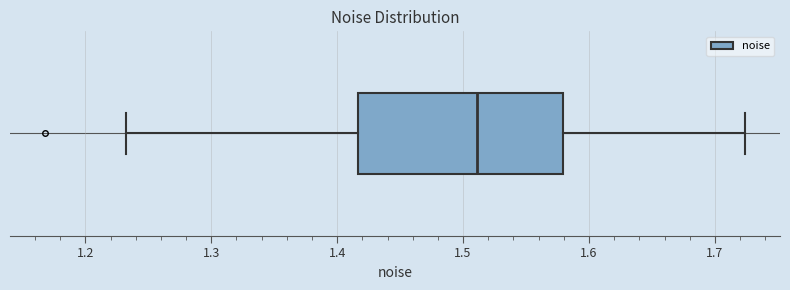

Where does the median line of the box sit on the x-axis? The values are not printed on the chart, so give them approximately, as read against the axis.

1.51